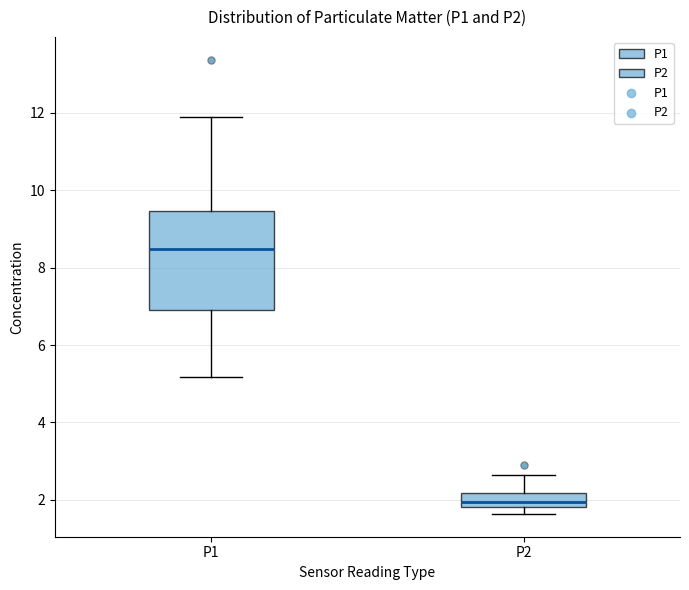

Reading left to right, transcribe this box plot: for each box, give where its median line is, the range the box spans, and where its two whiskers end, as read against the y-axis. The values are not printed on the chart, so give them approximately, as read against the axis.

P1: median 8.4, box 7.0 to 9.4, whiskers 5.2 to 12.0
P2: median 2.0, box 1.8 to 2.2, whiskers 1.6 to 2.6